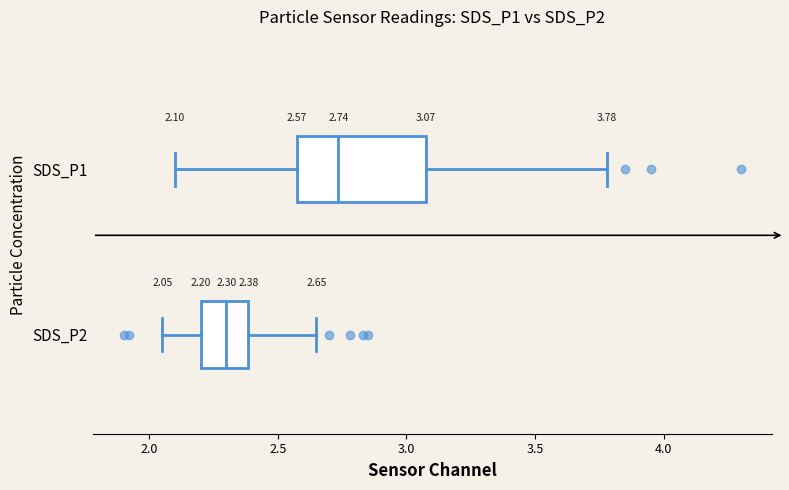

Which box's median line is the furthest to the right?

SDS_P1